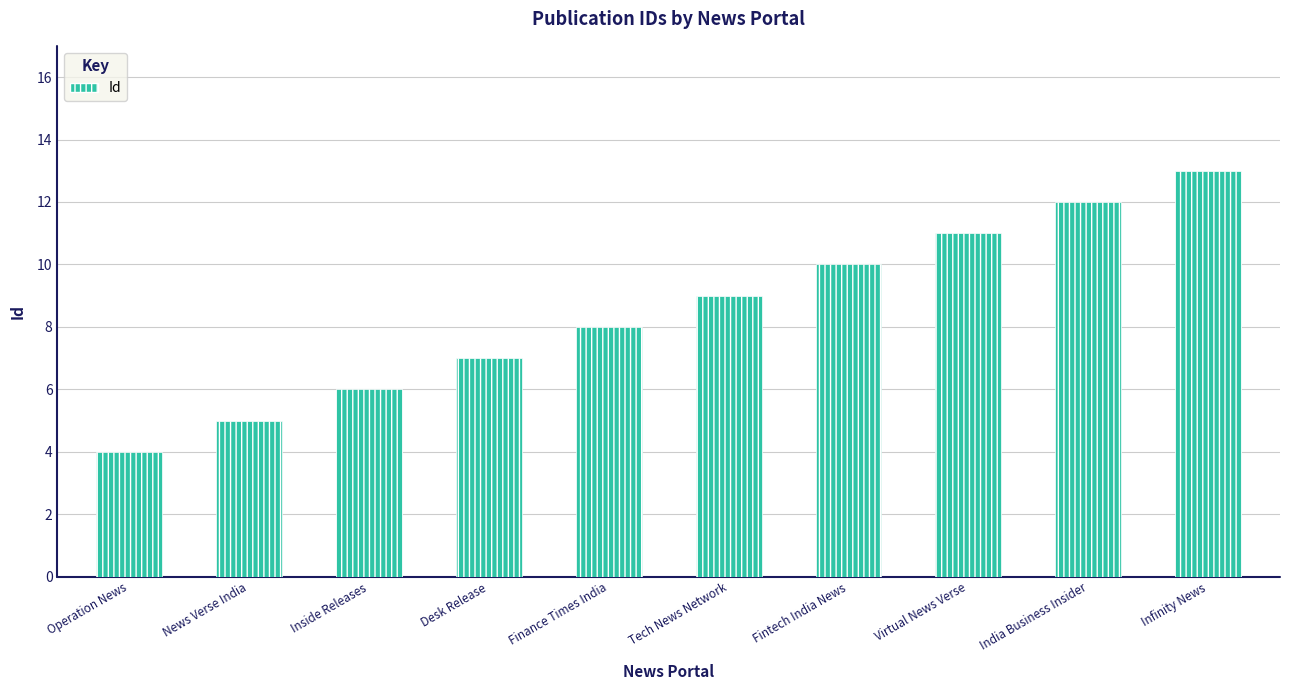

What is the ratio of the value at Tech News Network to the value at Inside Releases?

1.5